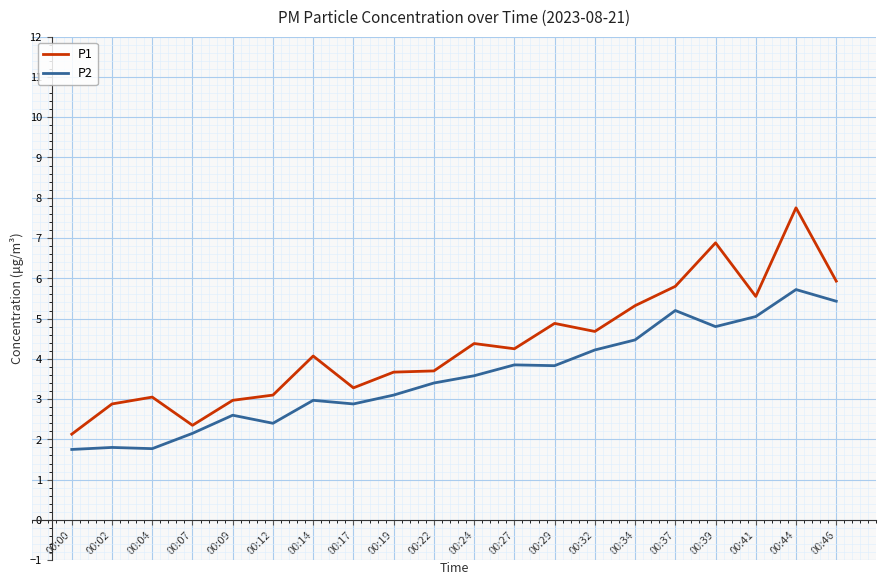

At which label does P1 reach its peak?

00:44